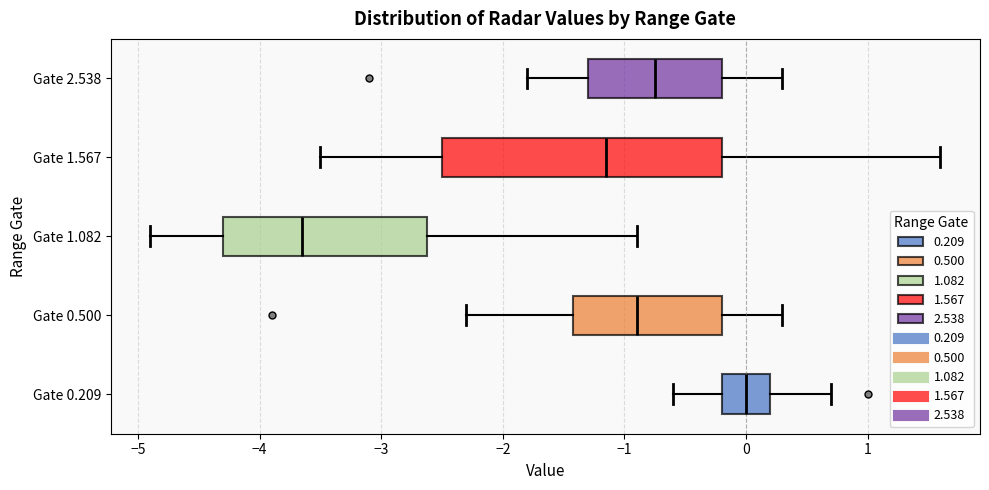

Reading bottom to top, transcribe this box plot: for each box, give where its median line is, the range the box spans, and where its two whiskers end, as read against the x-axis. The values are not printed on the chart, so give them approximately, as read against the axis.

Gate 0.209: median 0.0, box -0.2 to 0.2, whiskers -0.6 to 0.7
Gate 0.500: median -0.9, box -1.4 to -0.2, whiskers -2.3 to 0.3
Gate 1.082: median -3.6, box -4.3 to -2.6, whiskers -4.9 to -0.9
Gate 1.567: median -1.1, box -2.5 to -0.2, whiskers -3.5 to 1.6
Gate 2.538: median -0.7, box -1.3 to -0.2, whiskers -1.8 to 0.3